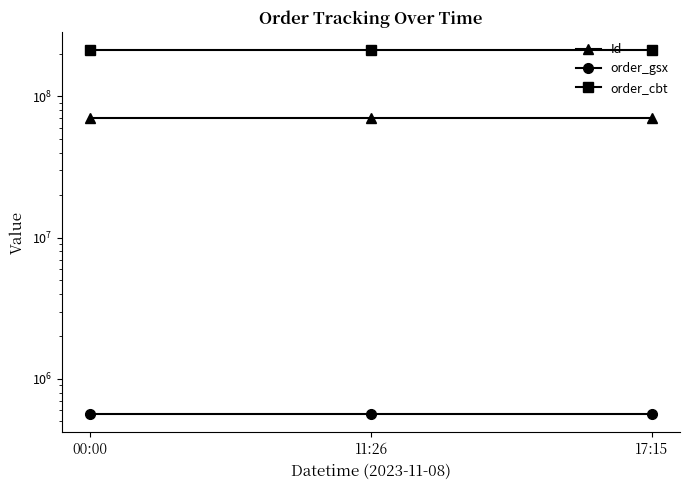

Is it true that order_gsx equals 272032 at 11:26?

False